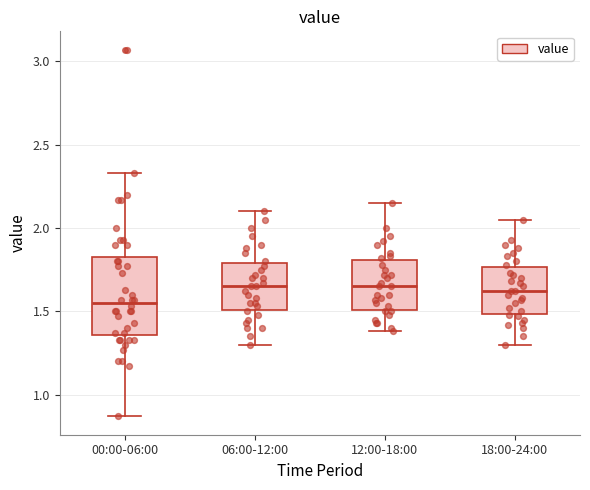

Reading left to right, read every box against the y-axis: the position of its median line, the range the box covers, and the ends of its whiskers. The values are not printed on the chart, so give them approximately, as read against the axis.

00:00-06:00: median 1.55, box 1.35 to 1.85, whiskers 0.85 to 2.35
06:00-12:00: median 1.65, box 1.50 to 1.80, whiskers 1.30 to 2.10
12:00-18:00: median 1.65, box 1.50 to 1.80, whiskers 1.40 to 2.15
18:00-24:00: median 1.60, box 1.50 to 1.75, whiskers 1.30 to 2.05